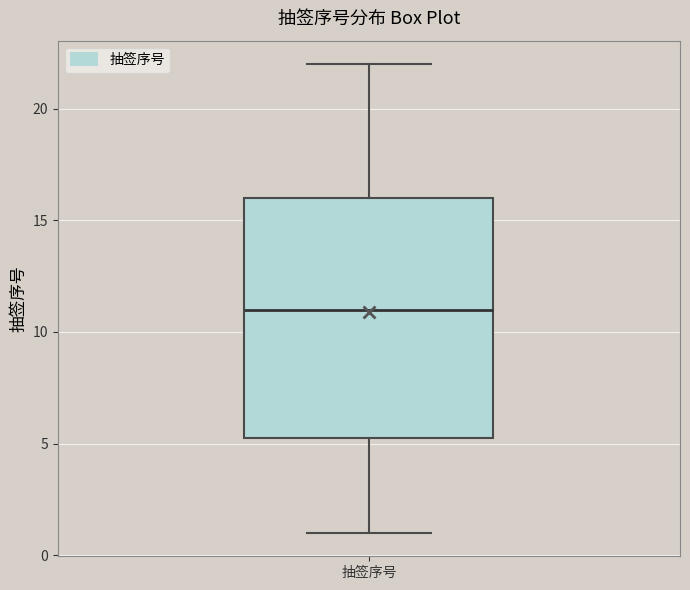

Read this box plot against the y-axis: the position of the median line, the range covered by the box, and the ends of both whiskers. The values are not printed on the chart, so give them approximately, as read against the axis.

median 11.0, box 5.5 to 16.0, whiskers 1.0 to 22.0